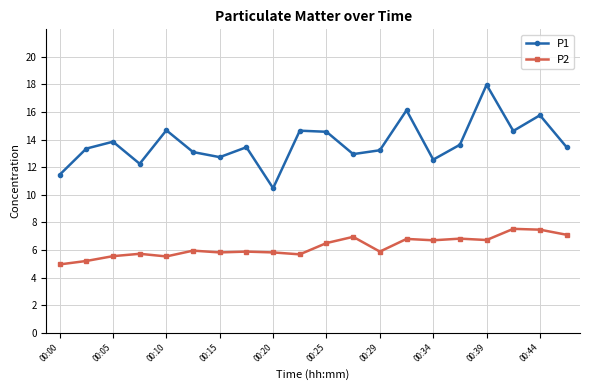

What is the difference between the maximum and minimum values in the P2 series?

2.6